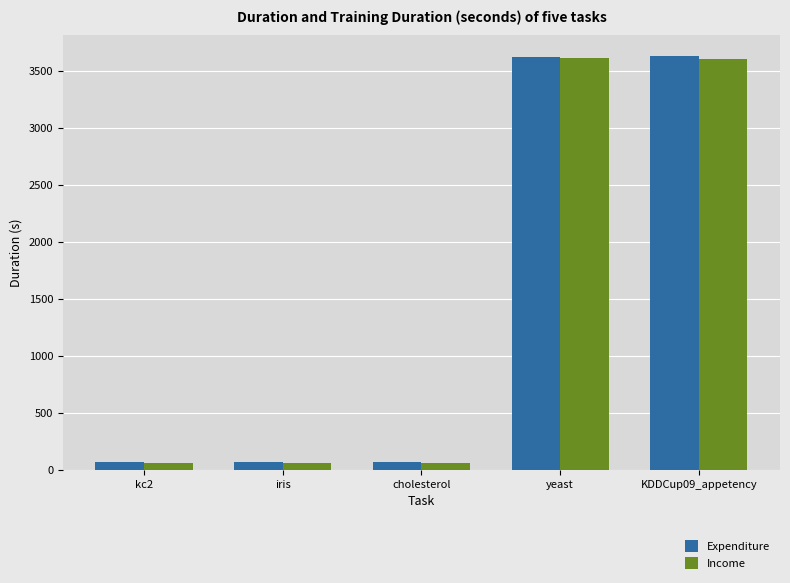

Which series changed the most between iris and yeast?

Income